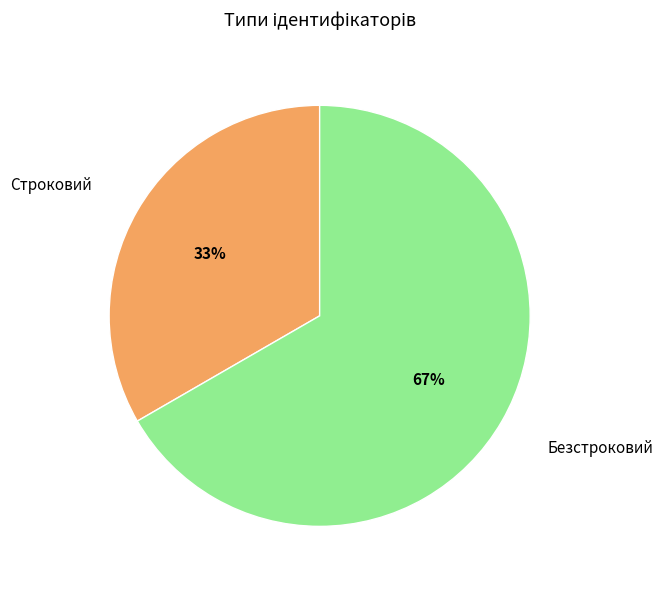

Does Строковий represent more than half of the total?

No